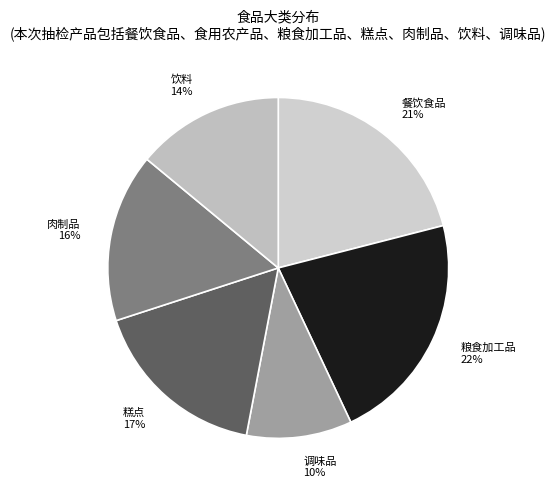

Combined, do 糕点 and 饮料 account for over 50%?

No